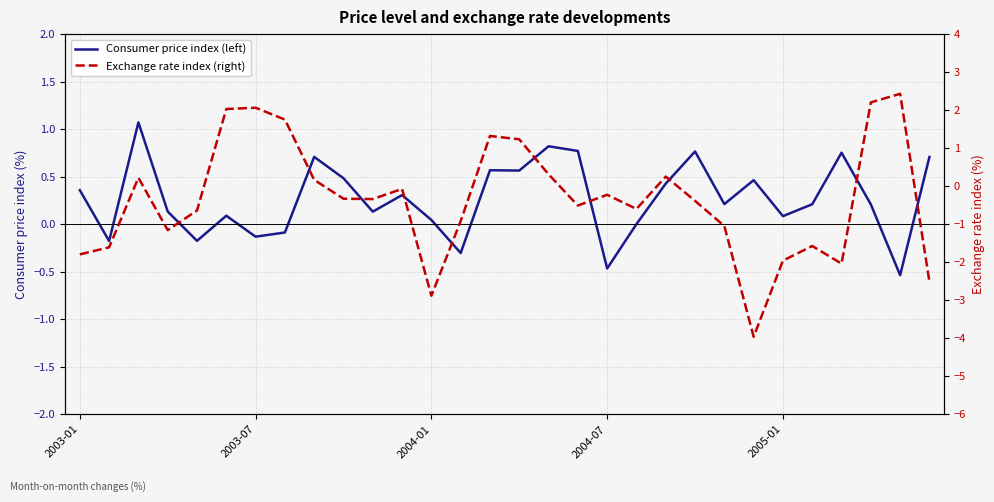

List the labels in order of Consumer price index (left) value, largest first.

2004-01, 16, 17, 21, 26, 8, 29, 14, 15, 9, 23, 20, 2003-01, 11, 22, 25, 27, 2004-07, 10, 5, 24, 12, 19, 7, 6, 2005-01, 2003-07, 13, 18, 28